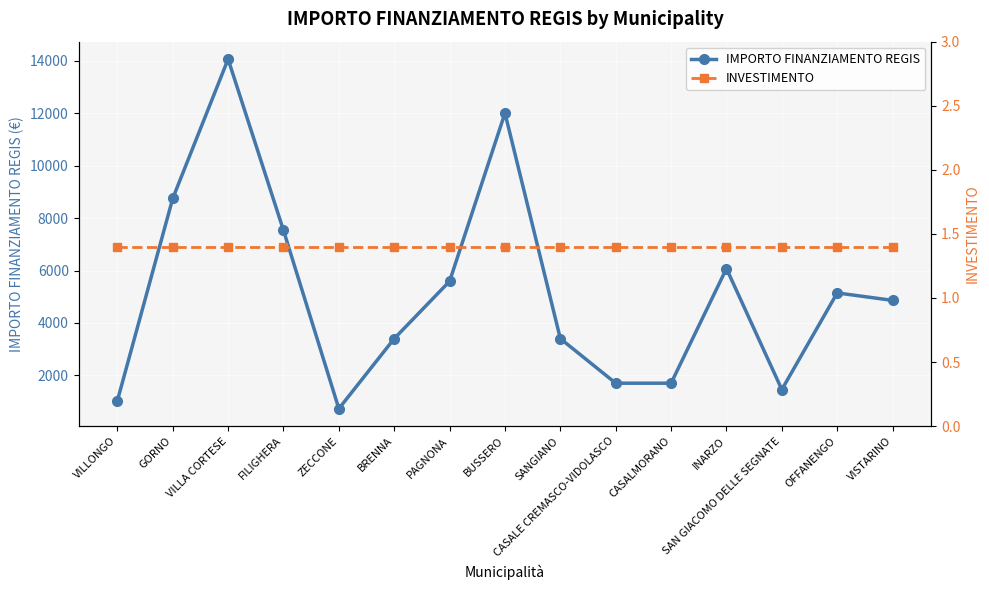

What is the label of the 6th point from the left?

BRENNA